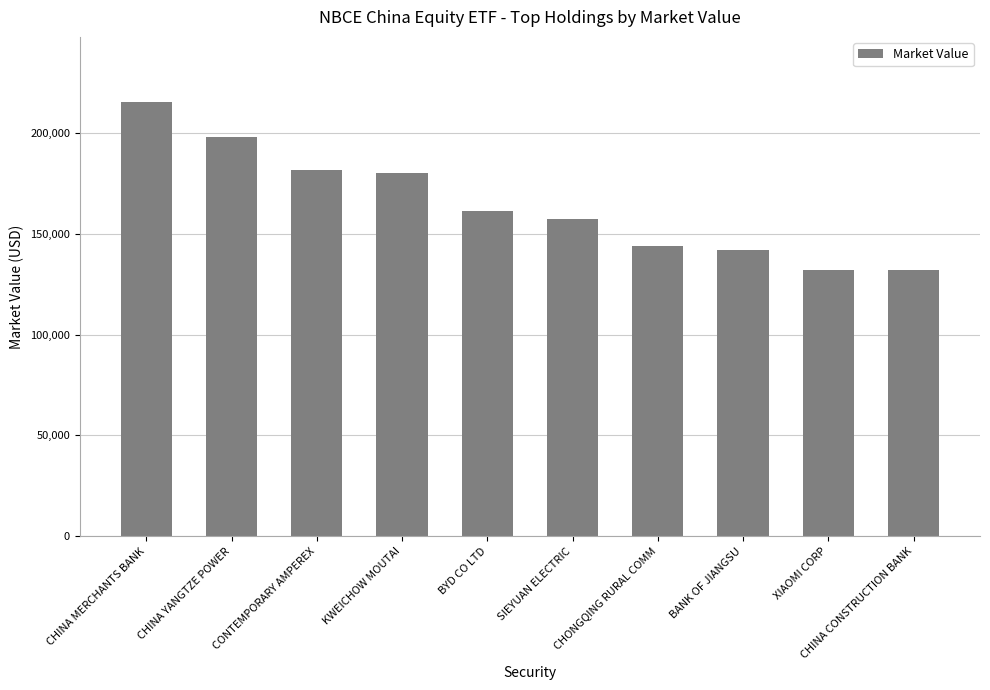

What is the smallest value displayed?

132067.6